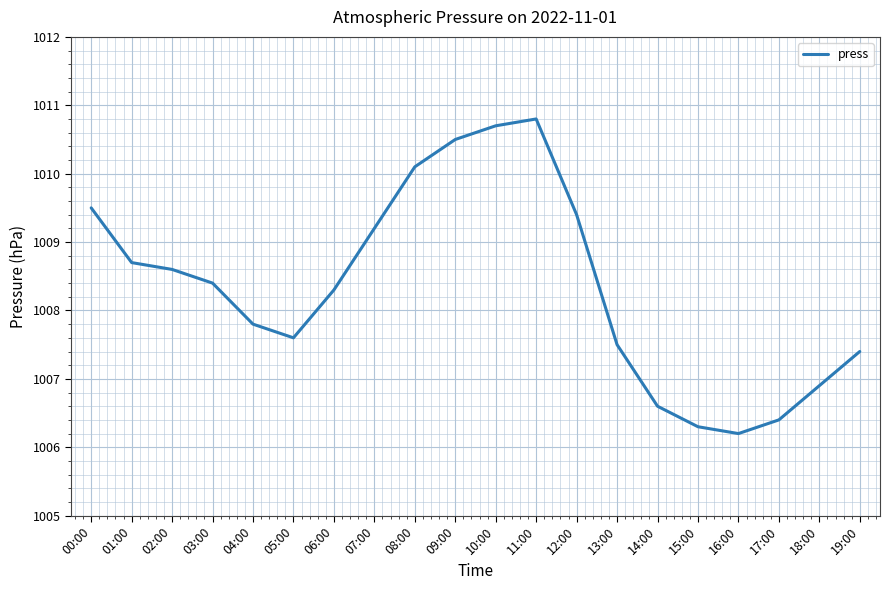

Reading left to right, list all the values displayed in this chart.

00:00=1009.5	01:00=1008.7	02:00=1008.6	03:00=1008.4	04:00=1007.8	05:00=1007.6	06:00=1008.3	07:00=1009.2	08:00=1010.1	09:00=1010.5	10:00=1010.7	11:00=1010.8	12:00=1009.4	13:00=1007.5	14:00=1006.6	15:00=1006.3	16:00=1006.2	17:00=1006.4	18:00=1006.9	19:00=1007.4